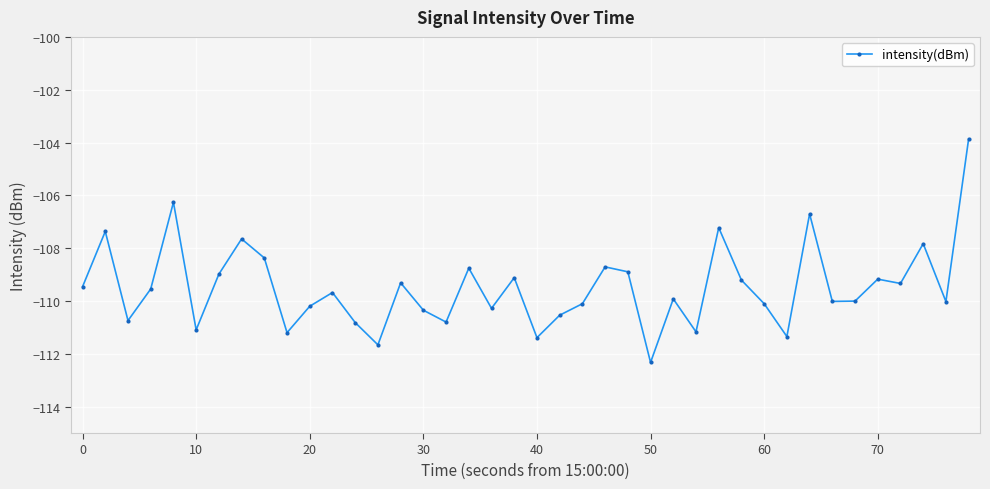

True or false: there are more than 2 points higher than both neighbors.

True